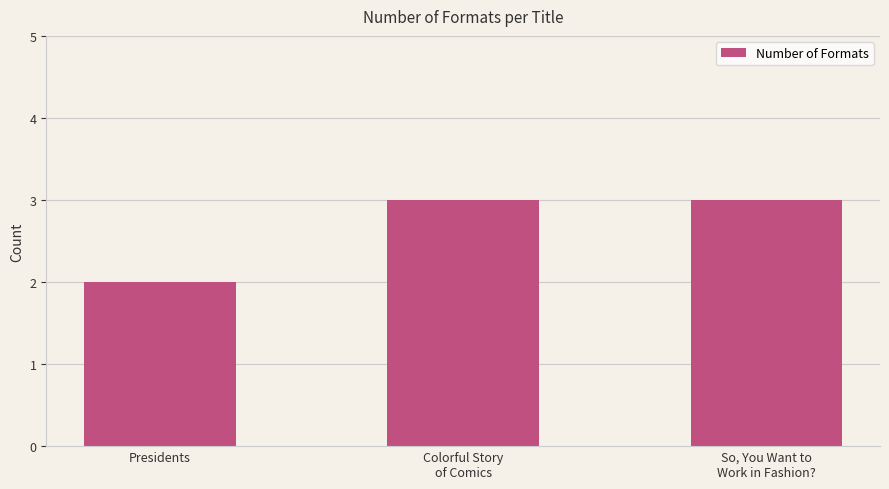

How many categories are shown in the chart?

3